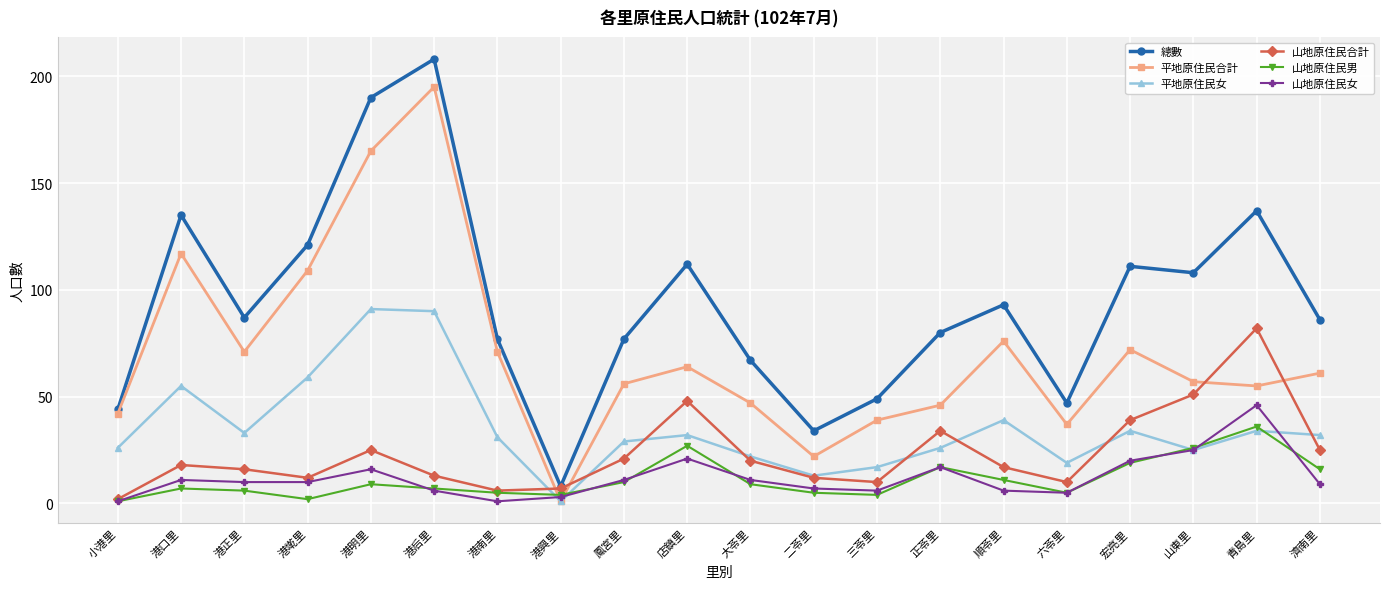

Reading right to left, extract all data points from this chart.

總數: 濟南里=86	青島里=137	山東里=108	宏亮里=111	六苓里=47	順苓里=93	正苓里=80	三苓里=49	二苓里=34	大苓里=67	店鎮里=112	鳳宮里=77	港興里=8	港南里=77	港后里=208	港明里=190	港墘里=121	港正里=87	港口里=135	小港里=44
平地原住民合計: 濟南里=61	青島里=55	山東里=57	宏亮里=72	六苓里=37	順苓里=76	正苓里=46	三苓里=39	二苓里=22	大苓里=47	店鎮里=64	鳳宮里=56	港興里=1	港南里=71	港后里=195	港明里=165	港墘里=109	港正里=71	港口里=117	小港里=42
平地原住民女: 濟南里=32	青島里=34	山東里=25	宏亮里=34	六苓里=19	順苓里=39	正苓里=26	三苓里=17	二苓里=13	大苓里=22	店鎮里=32	鳳宮里=29	港興里=1	港南里=31	港后里=90	港明里=91	港墘里=59	港正里=33	港口里=55	小港里=26
山地原住民合計: 濟南里=25	青島里=82	山東里=51	宏亮里=39	六苓里=10	順苓里=17	正苓里=34	三苓里=10	二苓里=12	大苓里=20	店鎮里=48	鳳宮里=21	港興里=7	港南里=6	港后里=13	港明里=25	港墘里=12	港正里=16	港口里=18	小港里=2
山地原住民男: 濟南里=16	青島里=36	山東里=26	宏亮里=19	六苓里=5	順苓里=11	正苓里=17	三苓里=4	二苓里=5	大苓里=9	店鎮里=27	鳳宮里=10	港興里=4	港南里=5	港后里=7	港明里=9	港墘里=2	港正里=6	港口里=7	小港里=1
山地原住民女: 濟南里=9	青島里=46	山東里=25	宏亮里=20	六苓里=5	順苓里=6	正苓里=17	三苓里=6	二苓里=7	大苓里=11	店鎮里=21	鳳宮里=11	港興里=3	港南里=1	港后里=6	港明里=16	港墘里=10	港正里=10	港口里=11	小港里=1